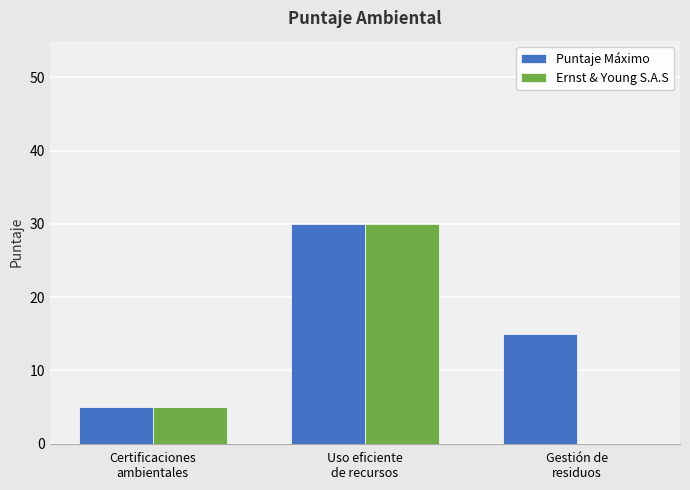

What is the sum of all Ernst & Young S.A.S values?

35